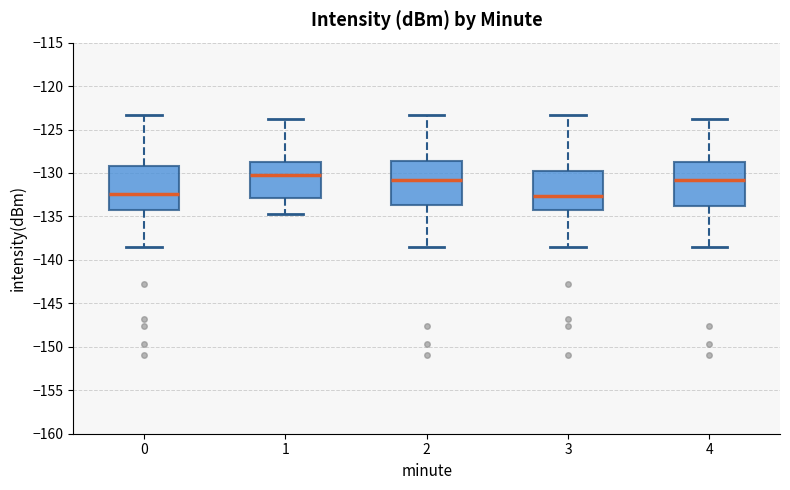

Reading left to right, transcribe this box plot: for each box, give where its median line is, the range the box spans, and where its two whiskers end, as read against the y-axis. The values are not printed on the chart, so give them approximately, as read against the axis.

0: median -132.5, box -134.5 to -129.0, whiskers -138.5 to -123.5
1: median -130.0, box -133.0 to -128.5, whiskers -134.5 to -124.0
2: median -131.0, box -133.5 to -128.5, whiskers -138.5 to -123.5
3: median -132.5, box -134.5 to -129.5, whiskers -138.5 to -123.5
4: median -131.0, box -134.0 to -128.5, whiskers -138.5 to -124.0